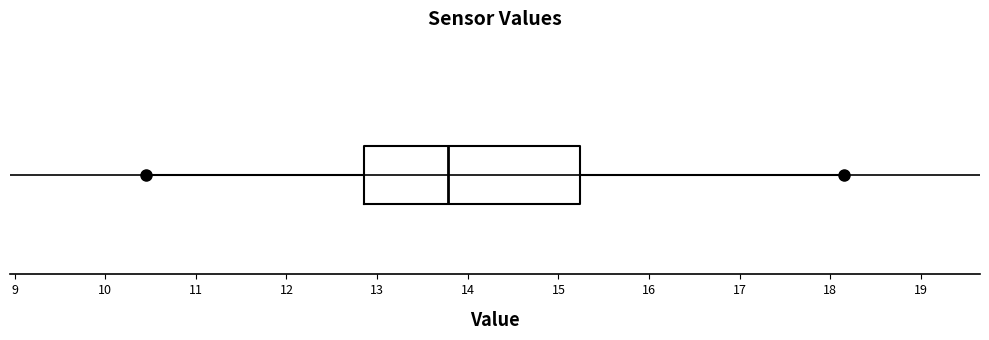

Read this box plot against the x-axis: the position of the median line, the range covered by the box, and the ends of both whiskers. The values are not printed on the chart, so give them approximately, as read against the axis.

median 13.8, box 12.9 to 15.2, whiskers 10.5 to 18.2